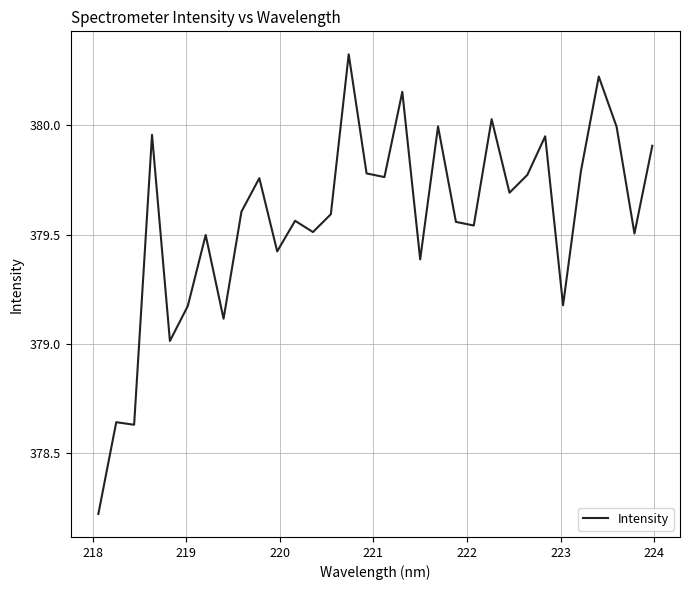

What is the difference between the maximum and minimum values?

2.1